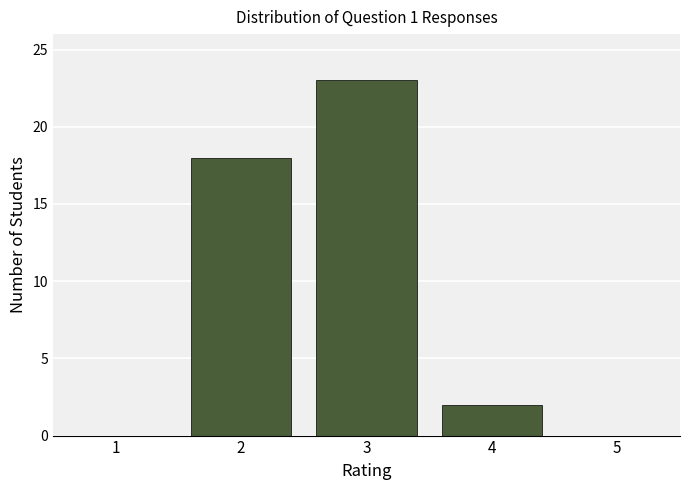

Reading left to right, transcribe this chart: for each bar, give the range it covers on the x-axis and its height. The values are not printed on the chart, so give them approximately, as read against the axis.

0.5 to 1.5: 0
1.5 to 2.5: 18
2.5 to 3.5: 23
3.5 to 4.5: 2
4.5 to 5.5: 0